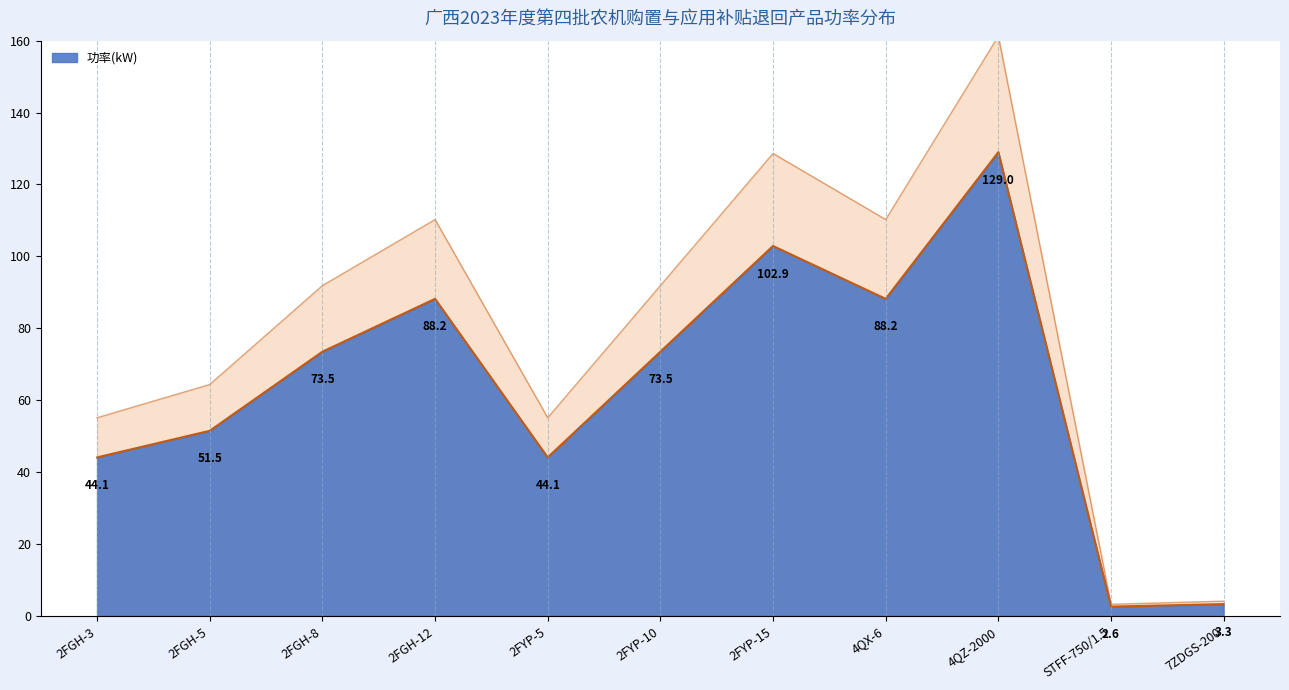

Rank the categories by value from highest to lowest.

4QZ-2000, 2FYP-15, 2FGH-12, 4QX-6, 2FGH-8, 2FYP-10, 2FGH-5, 2FGH-3, 2FYP-5, 7ZDGS-200, STFF-750/1.5